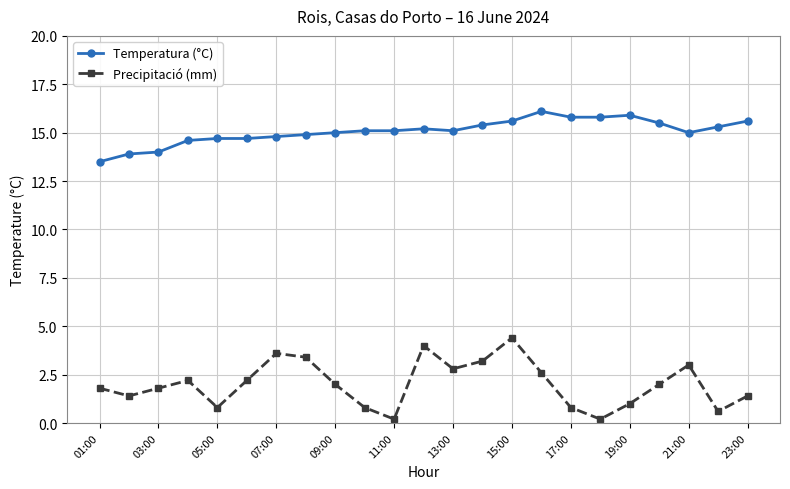

What is the sum of all Precipitació (mm) values?

46.2